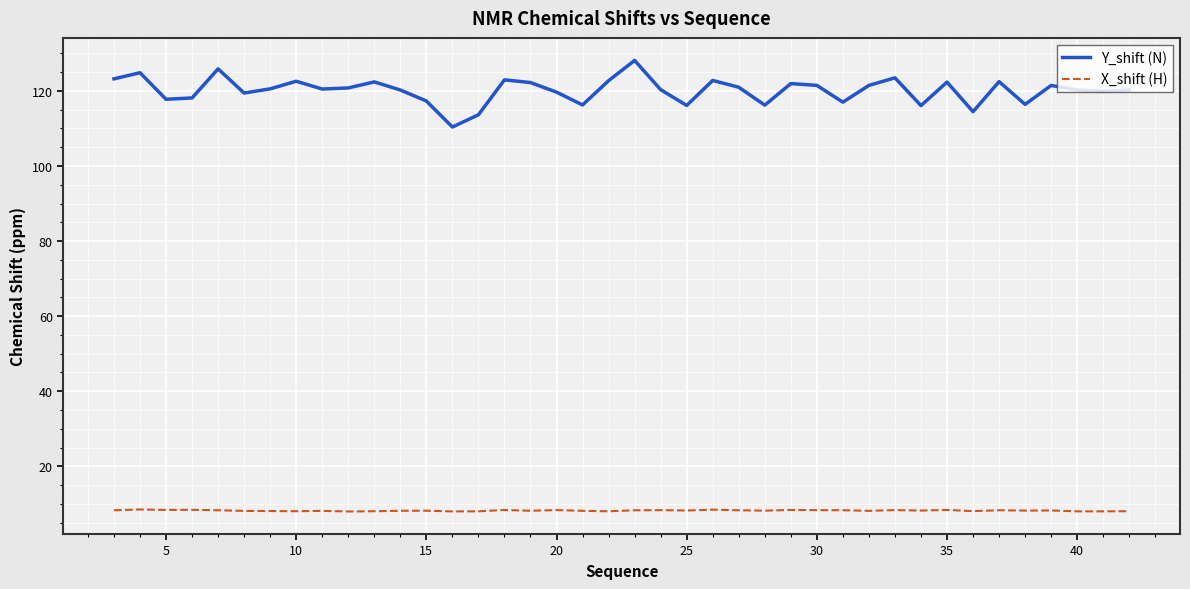

What is the greatest value displayed?

128.1